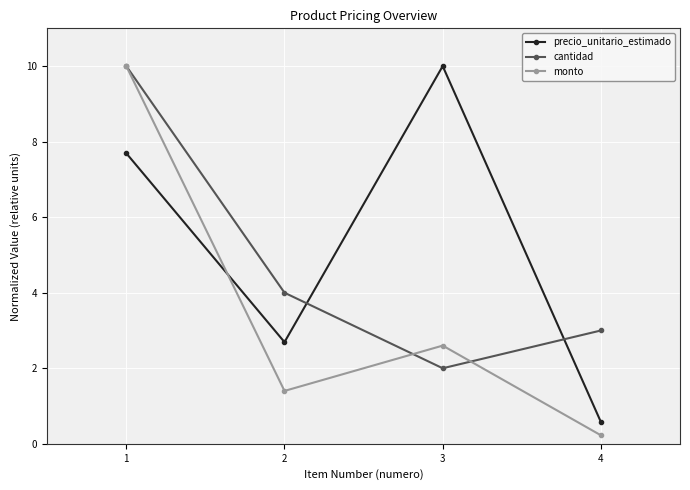

What is the difference between the maximum and minimum values in the precio_unitario_estimado series?

9.4